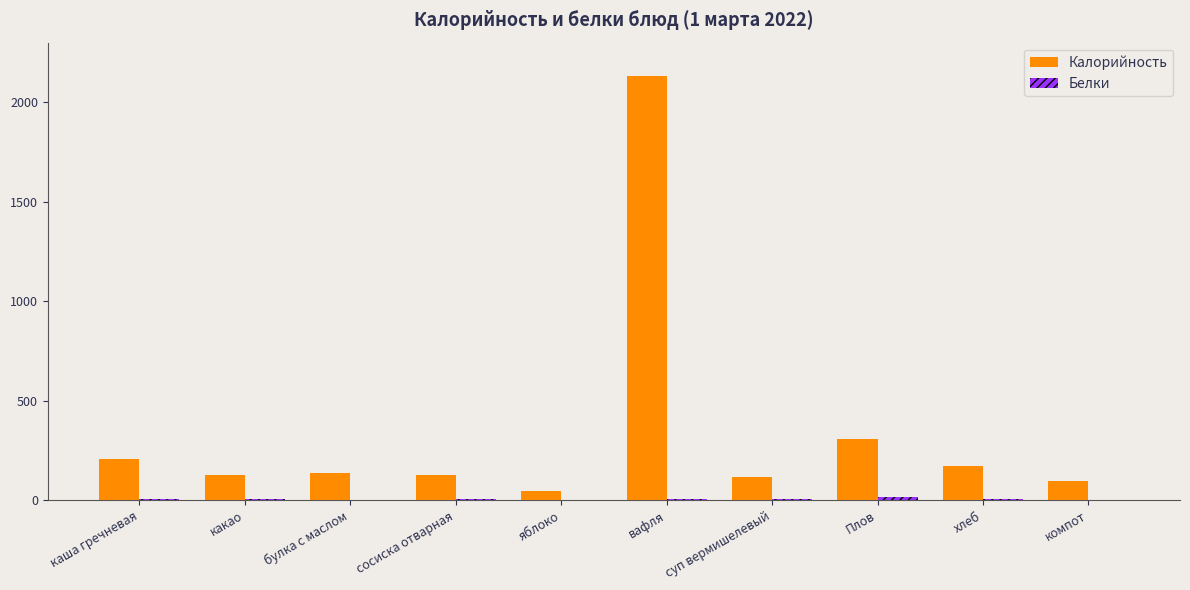

Where is Калорийность nearest to the value 1088?

Плов